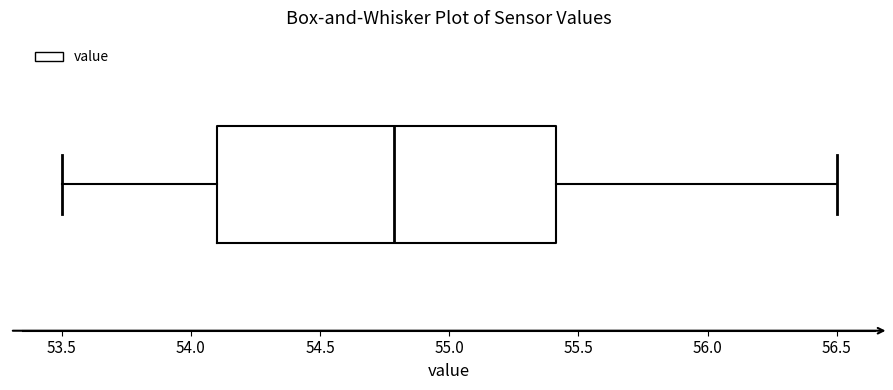

Transcribe this box plot: give where the median line is, the range the box spans, and where the two whiskers end, as read against the x-axis. The values are not printed on the chart, so give them approximately, as read against the axis.

median 54.8, box 54.1 to 55.4, whiskers 53.5 to 56.5